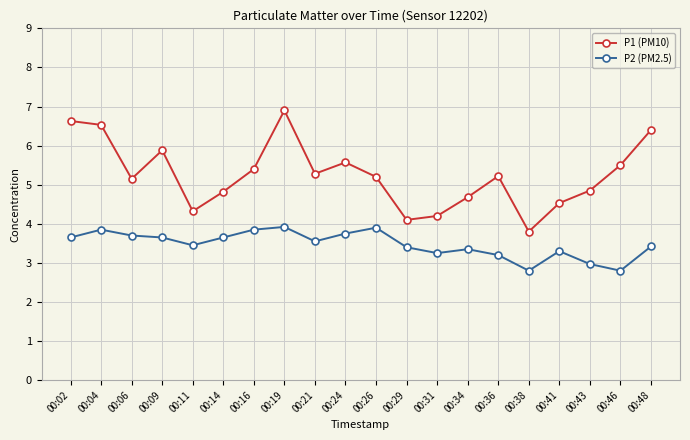

At which category is the sum across all series the highest?

00:19